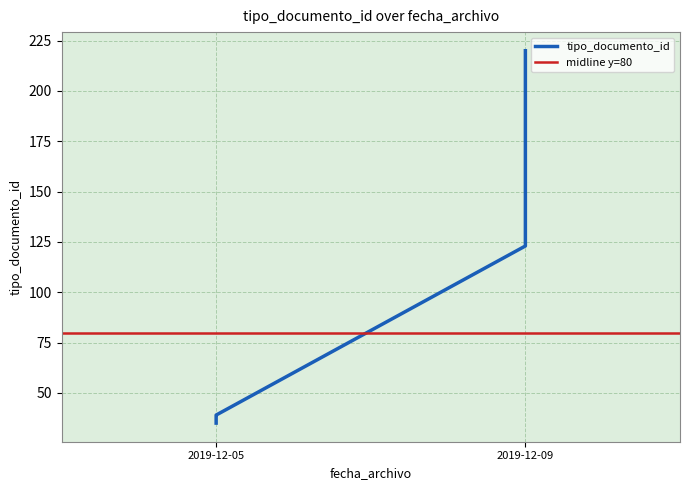

Which label corresponds to the largest value in the chart?

2019-12-09